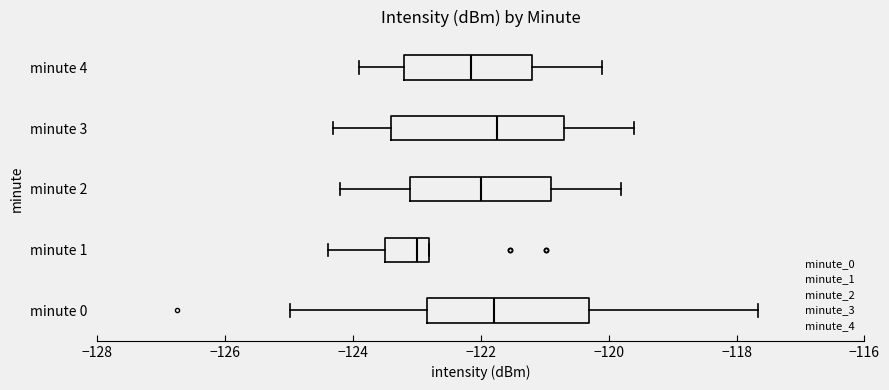

Reading bottom to top, transcribe this box plot: for each box, give where its median line is, the range the box spans, and where its two whiskers end, as read against the x-axis. The values are not printed on the chart, so give them approximately, as read against the axis.

minute 0: median -121.8, box -122.8 to -120.4, whiskers -125.0 to -117.6
minute 1: median -123.0, box -123.4 to -122.8, whiskers -124.4 to -122.8
minute 2: median -122.0, box -123.0 to -120.8, whiskers -124.2 to -119.8
minute 3: median -121.8, box -123.4 to -120.6, whiskers -124.2 to -119.6
minute 4: median -122.2, box -123.2 to -121.2, whiskers -123.8 to -120.0